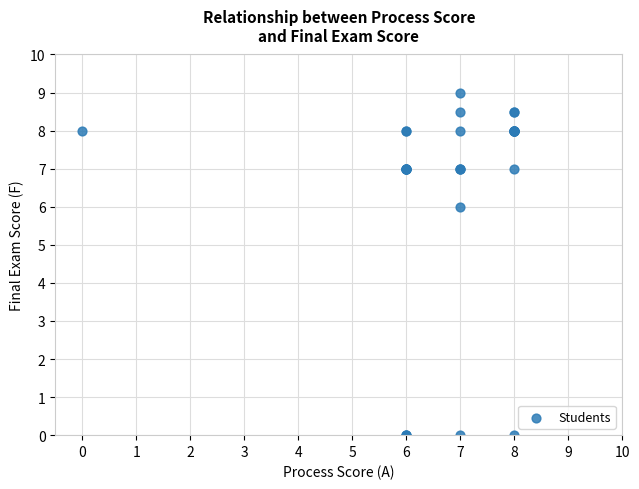

What Y value in the scatter plot is closest to 4?

6.0